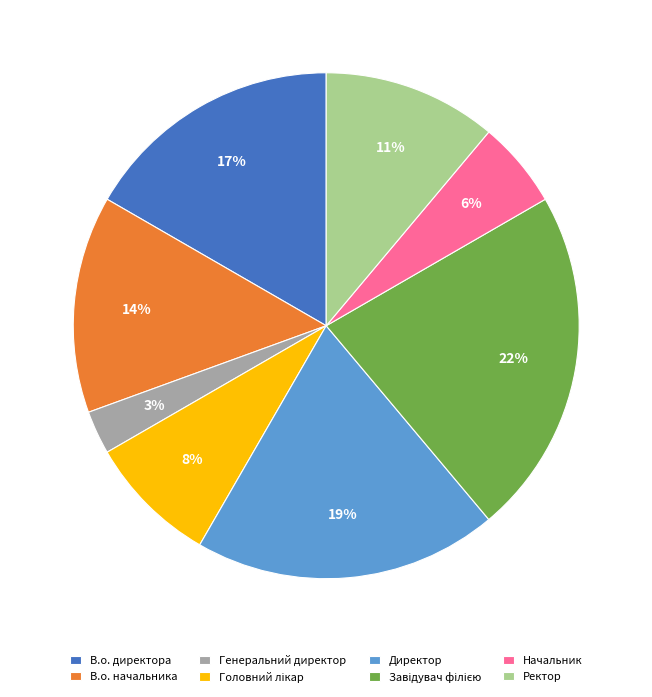

What is the ratio of the value at Директор to the value at В.о. начальника?

1.4